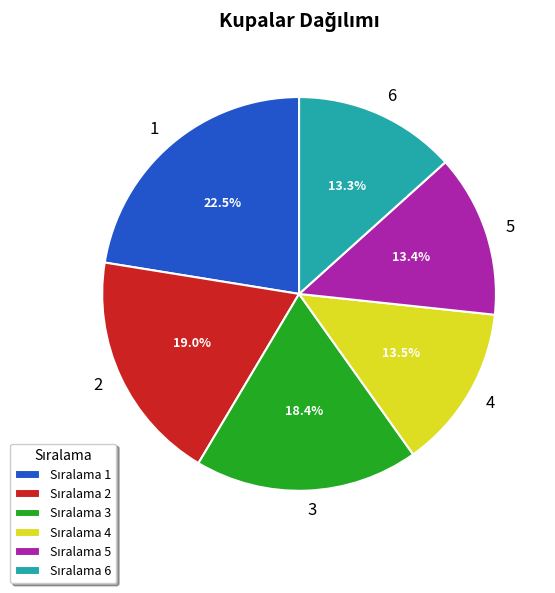

To the nearest percent, what is the combined percentage of 1 and 5?

36%